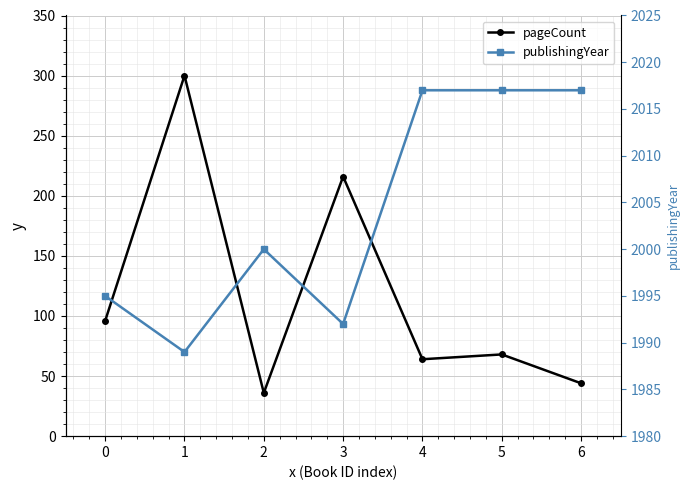

At which category does pageCount reach its first local valley?

2